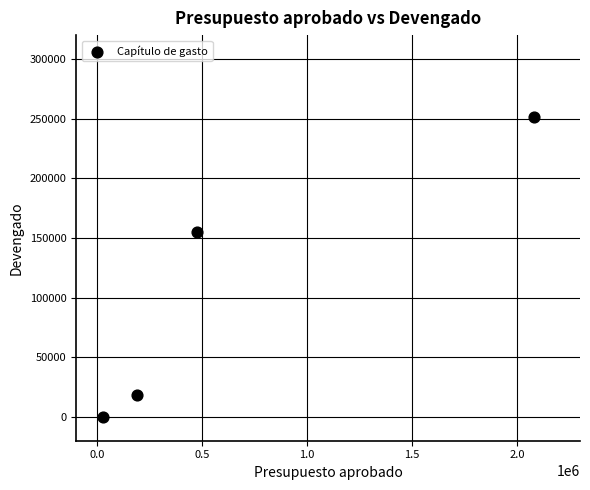

What is the average X value?

693226.2